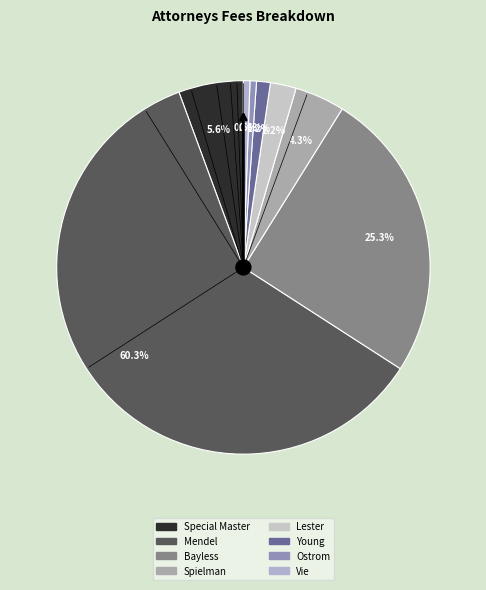

Count the number of slices in the pie.

8